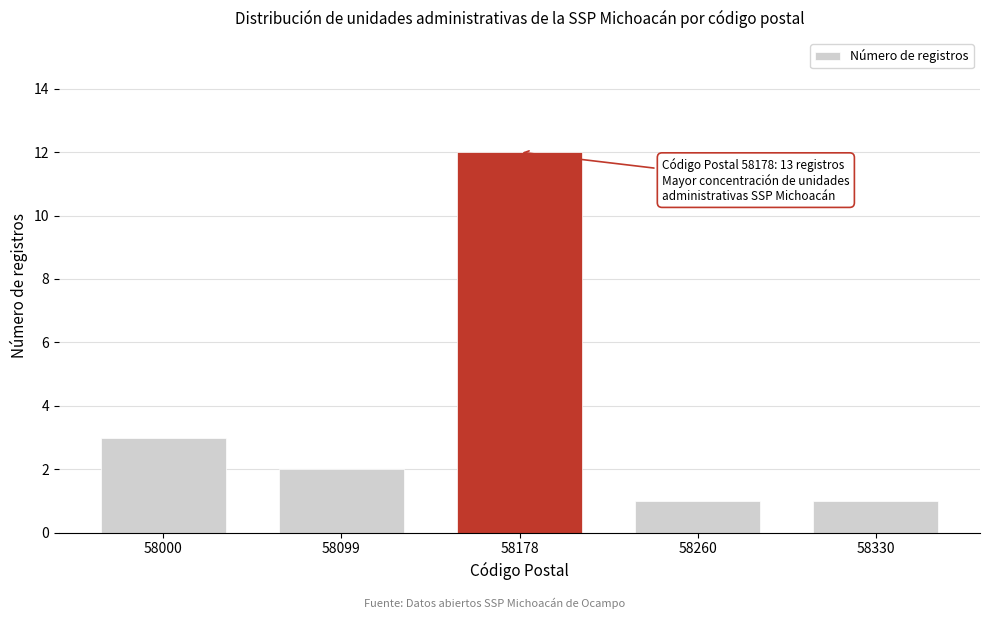

Reading left to right, what are all the values shown in this chart?

3	2	12	1	1